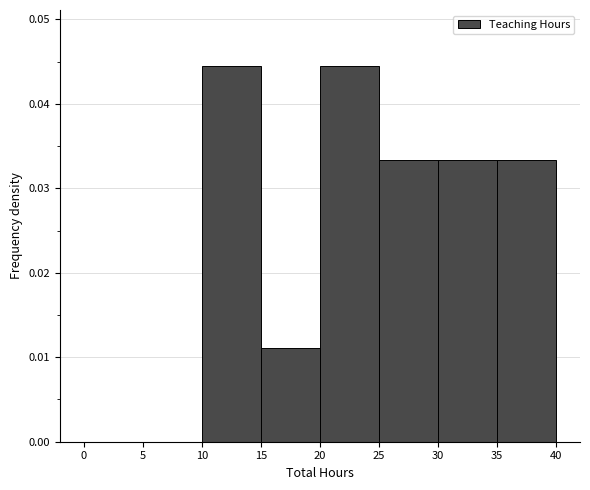

What is the height of the bar covering 20 to 25 on the x-axis? The values are not printed on the chart, so give them approximately, as read against the axis.

0.044